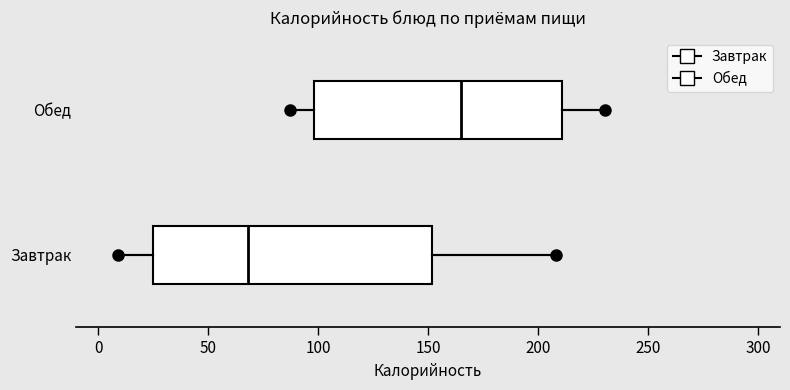

Which box has the furthest to the left median line?

Завтрак